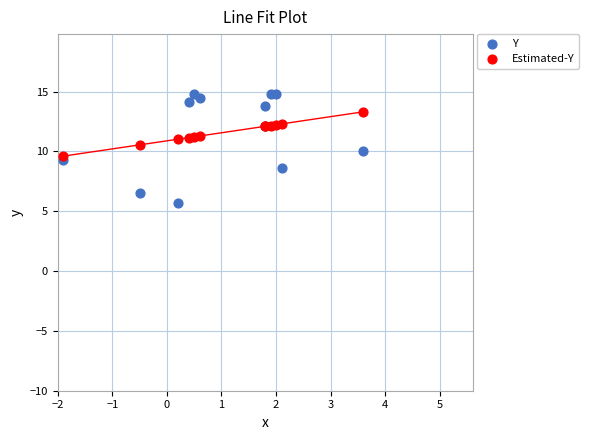

Which series contains the highest Y value?

Y